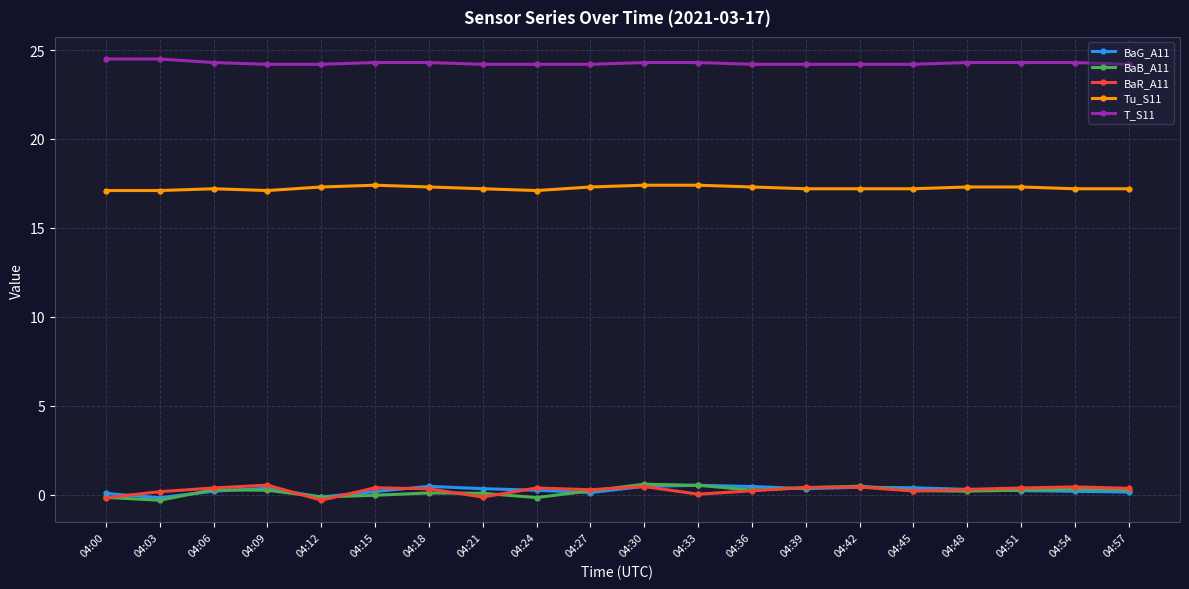

True or false: Tu_S11 has more than 0 points higher than both neighbors.

True